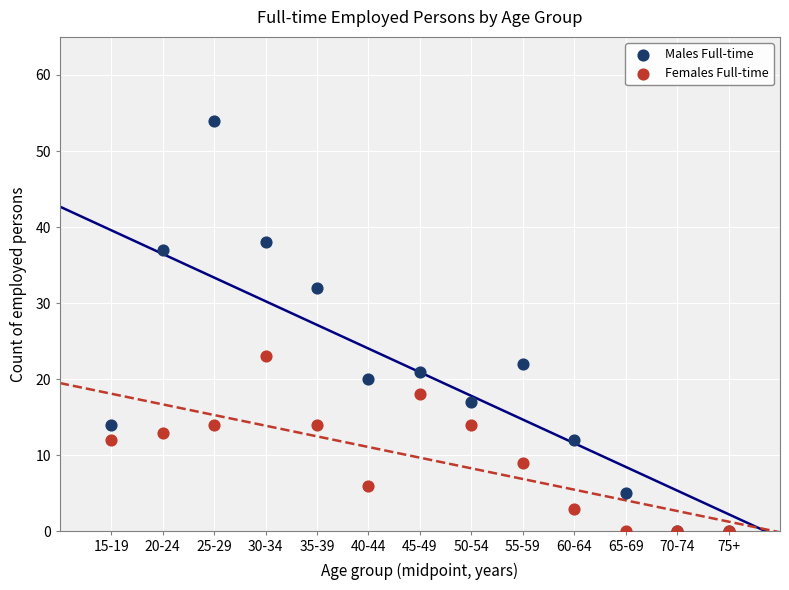

Across all series, what Y value is closest to 27?

23